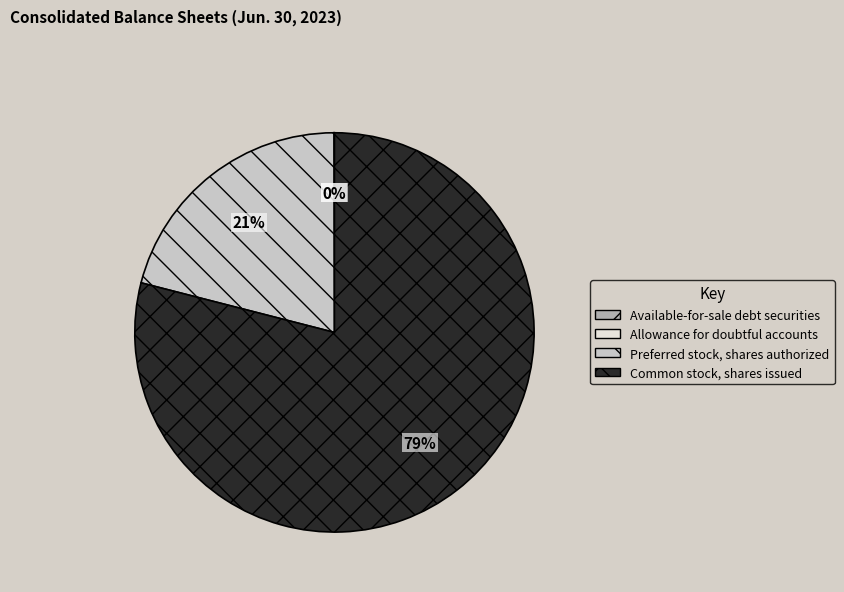

What is the majority slice?

Common stock, shares issued